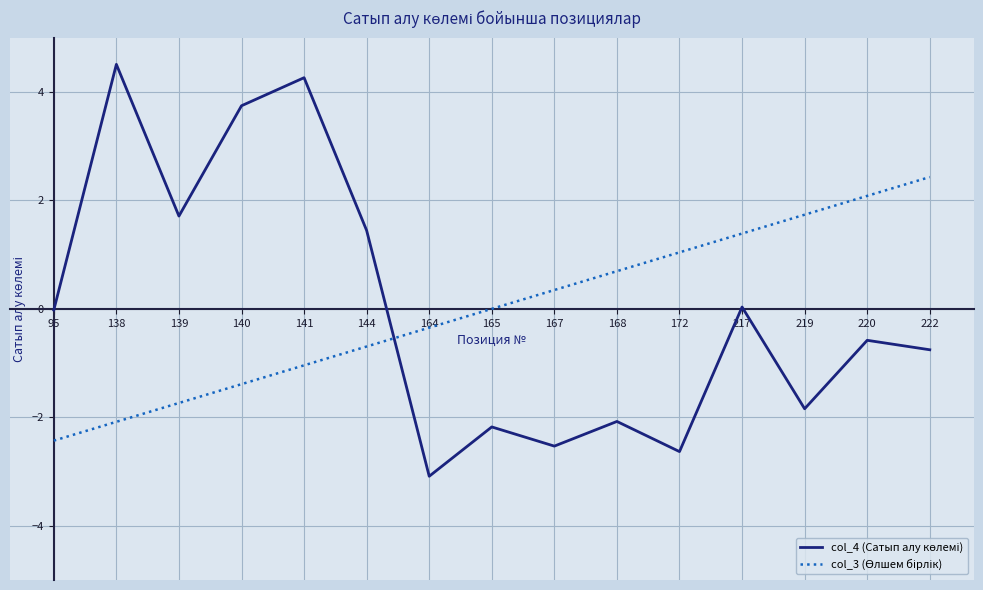

What is the difference between the highest and lowest values at 220?

2.7